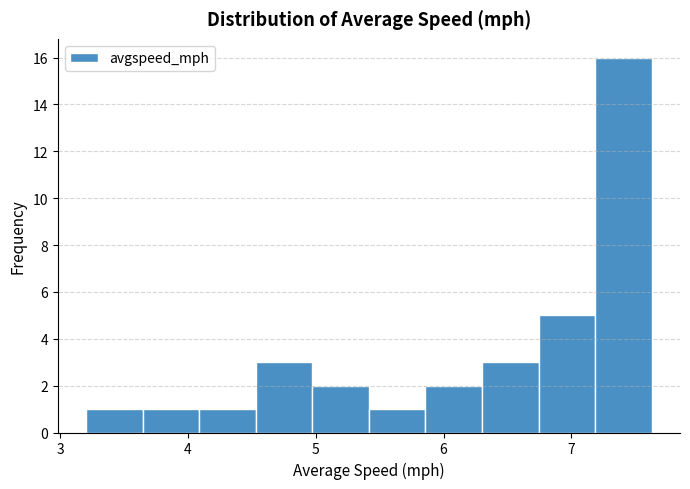

Reading left to right, list every bar in this chart as the range it spans on the x-axis followed by its height. Neither the bar edges nor the heights are printed on the chart, so give them approximately, as read against the axes.

3.2 to 3.6: 1
3.6 to 4.1: 1
4.1 to 4.5: 1
4.5 to 5.0: 3
5.0 to 5.4: 2
5.4 to 5.9: 1
5.9 to 6.3: 2
6.3 to 6.7: 3
6.7 to 7.2: 5
7.2 to 7.6: 16